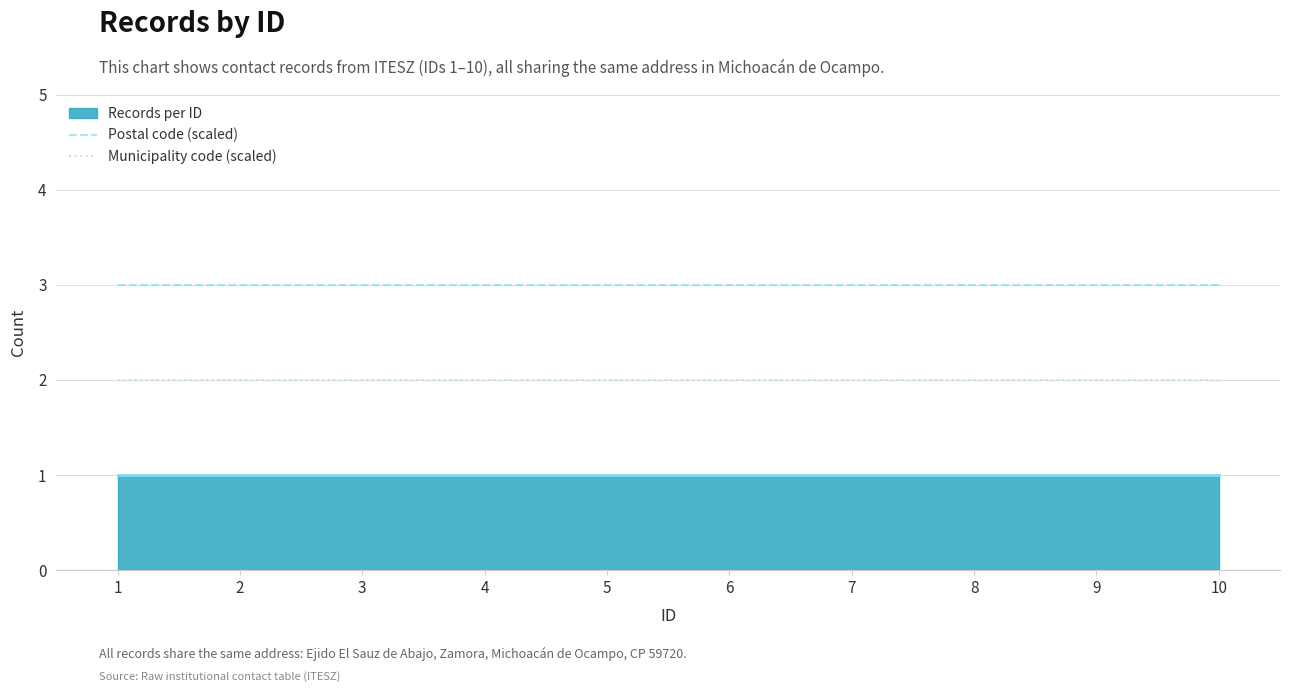

The Municipality code (scaled) series shows 2 at 8. True or false?

True